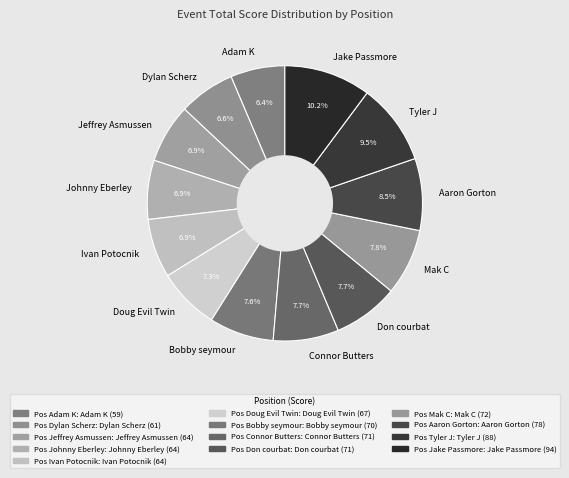

What percentage is NOT represented by Aaron Gorton?

91.5%